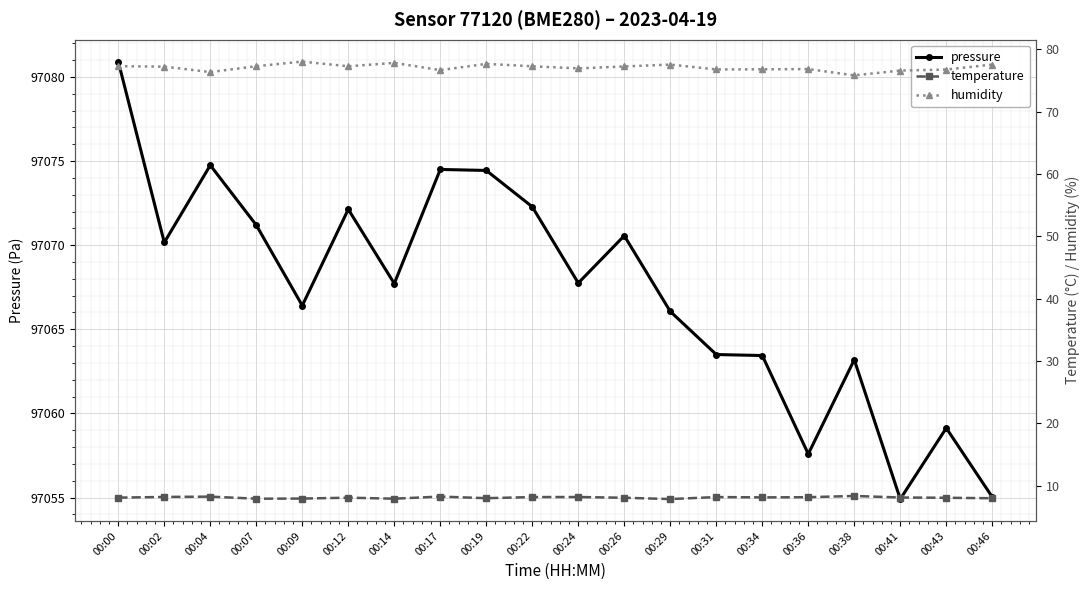

In pressure, how many points are lower than both neighbors (excluding endpoints)?

6